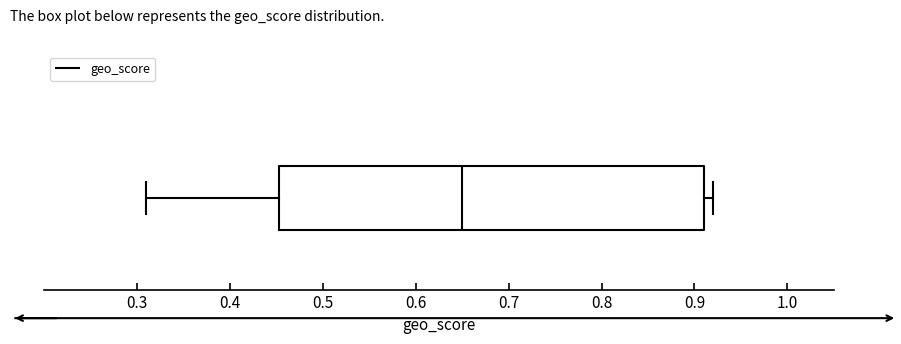

Transcribe this box plot: give where the median line is, the range the box spans, and where the two whiskers end, as read against the x-axis. The values are not printed on the chart, so give them approximately, as read against the axis.

median 0.65, box 0.45 to 0.91, whiskers 0.31 to 0.92